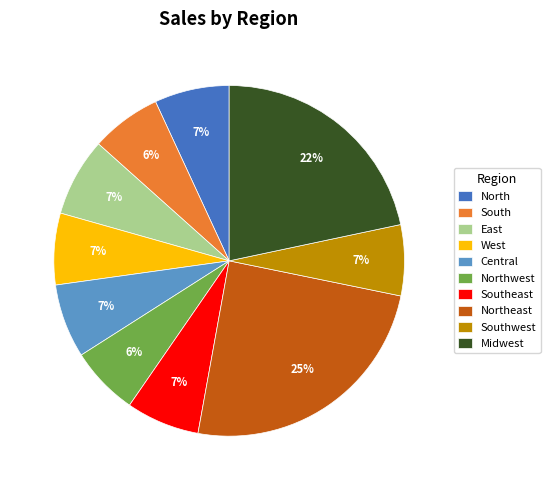

Which slice is the largest?

Northeast